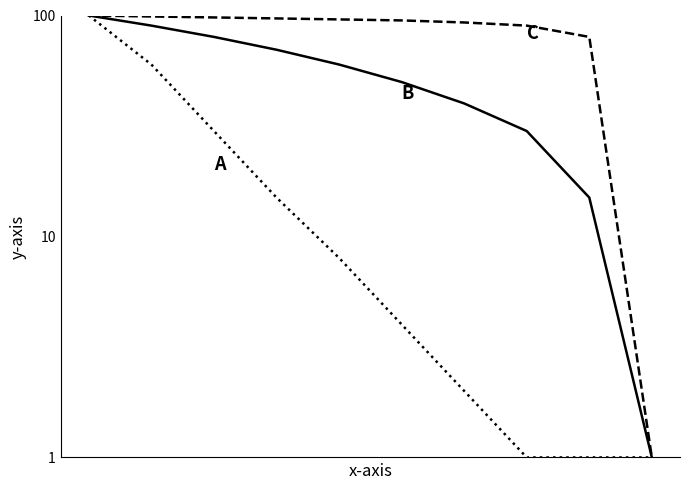

Between 1 and 3, which series saw the biggest shift?

A